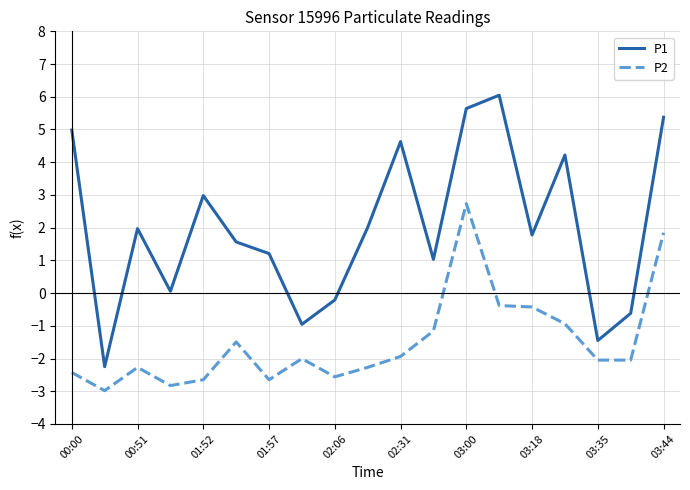

What is the average value of the P2 series?

-1.5